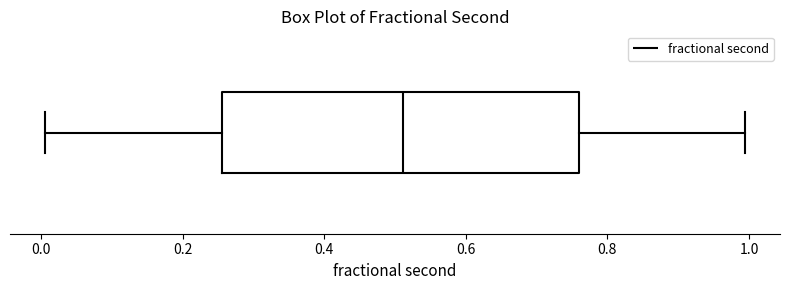

Transcribe this box plot: give where the median line is, the range the box spans, and where the two whiskers end, as read against the x-axis. The values are not printed on the chart, so give them approximately, as read against the axis.

median 0.52, box 0.26 to 0.76, whiskers 0.00 to 1.00